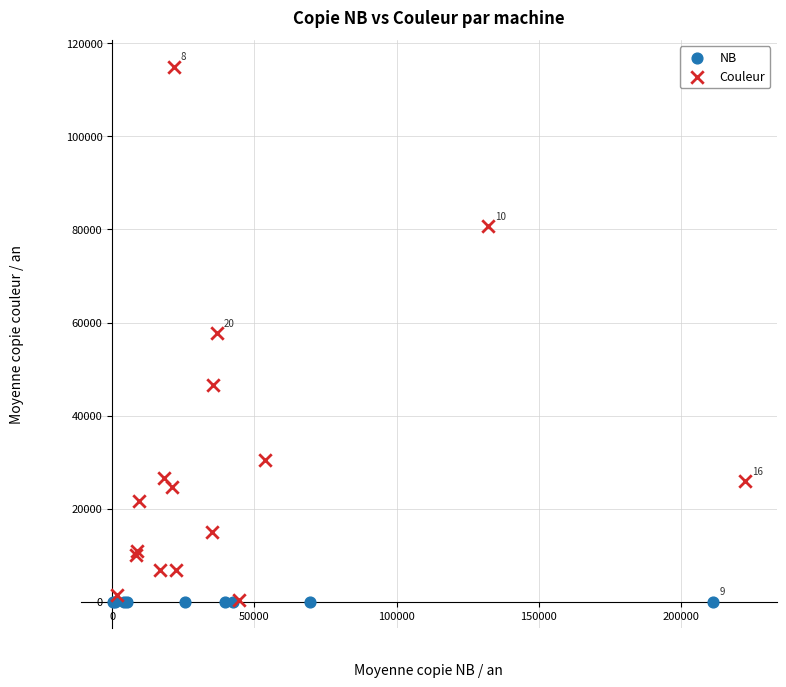

What are all the series names shown in the legend?

NB, Couleur